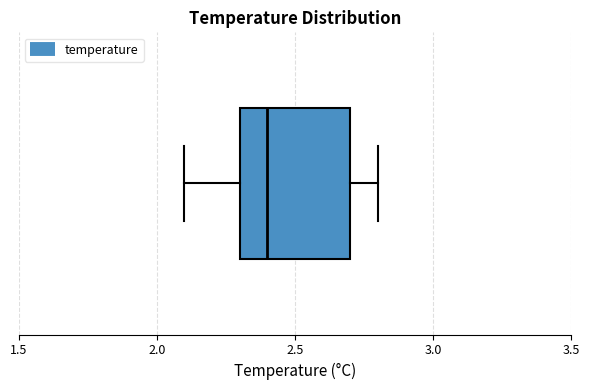

Read this box plot against the x-axis: the position of the median line, the range covered by the box, and the ends of both whiskers. The values are not printed on the chart, so give them approximately, as read against the axis.

median 2.4, box 2.3 to 2.7, whiskers 2.1 to 2.8